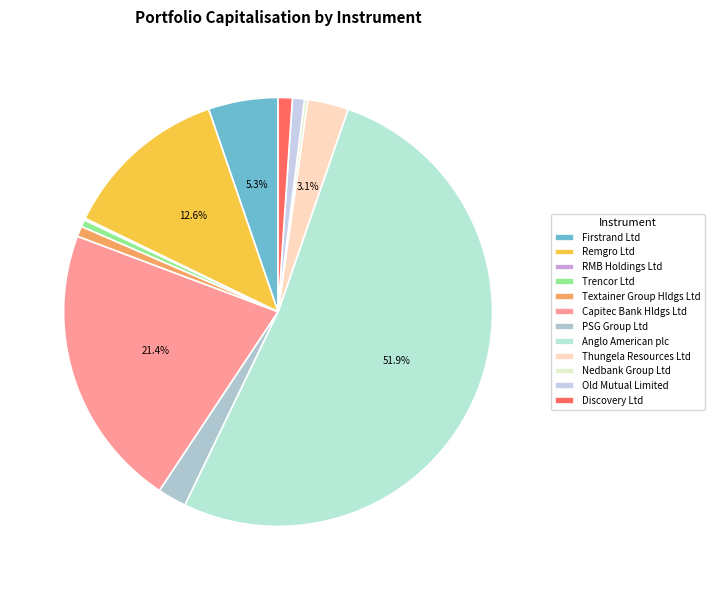

Approximately how many times larger is the value at Trencor Ltd compared to Nedbank Group Ltd?

2.1